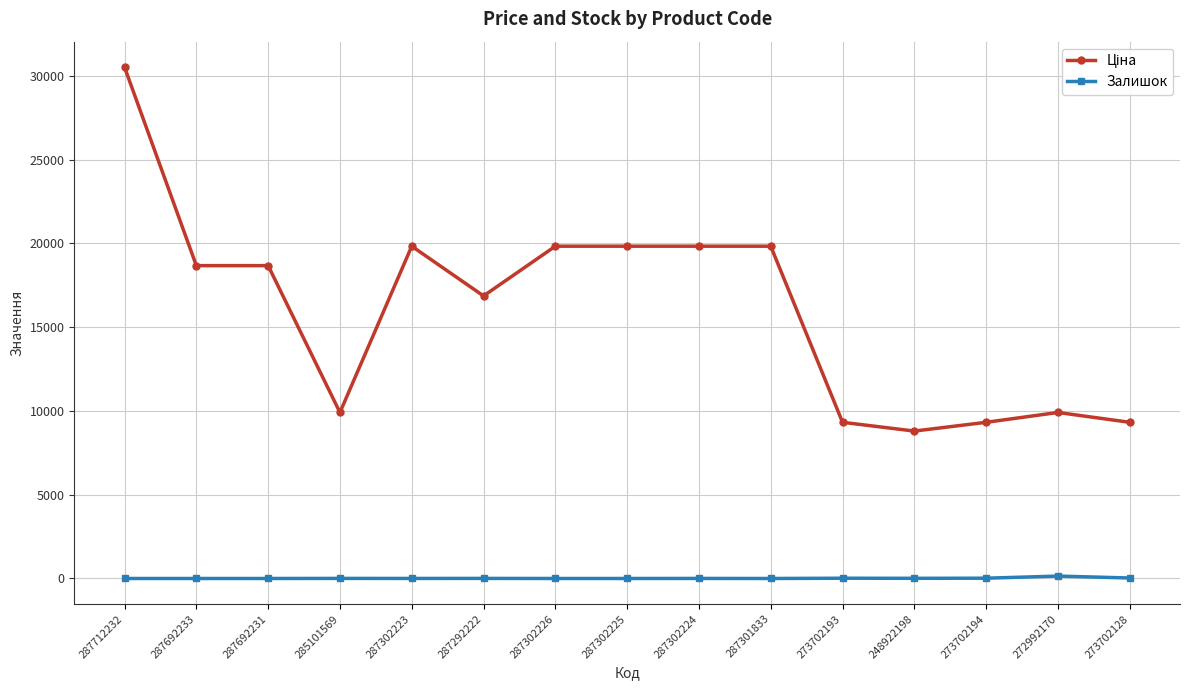

True or false: Залишок has more than 1 points higher than both neighbors.

True